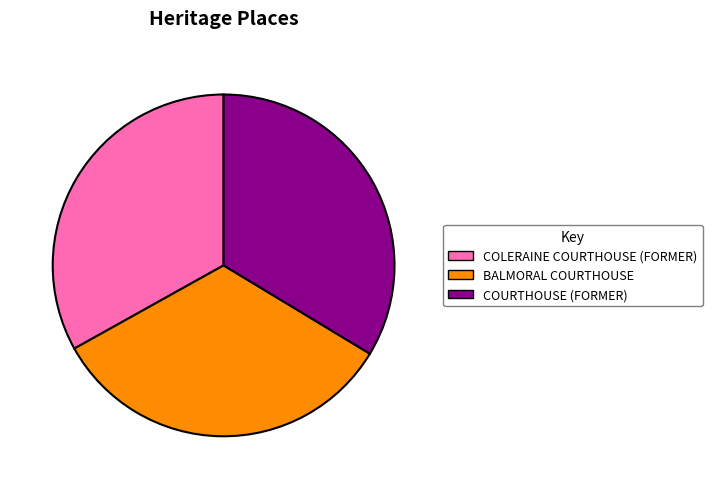

Is it true that COURTHOUSE (FORMER) is 42% of the pie?

False